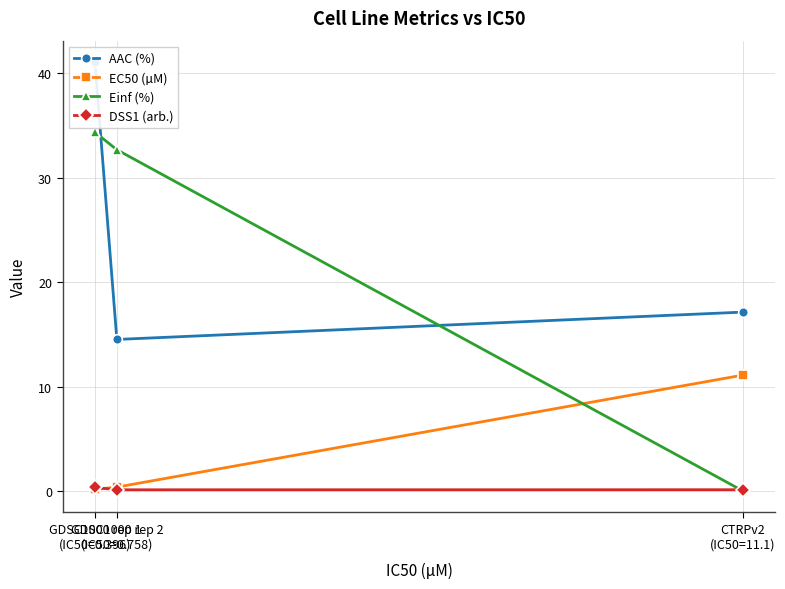

What is the sum of all EC50 (µM) values?

11.6